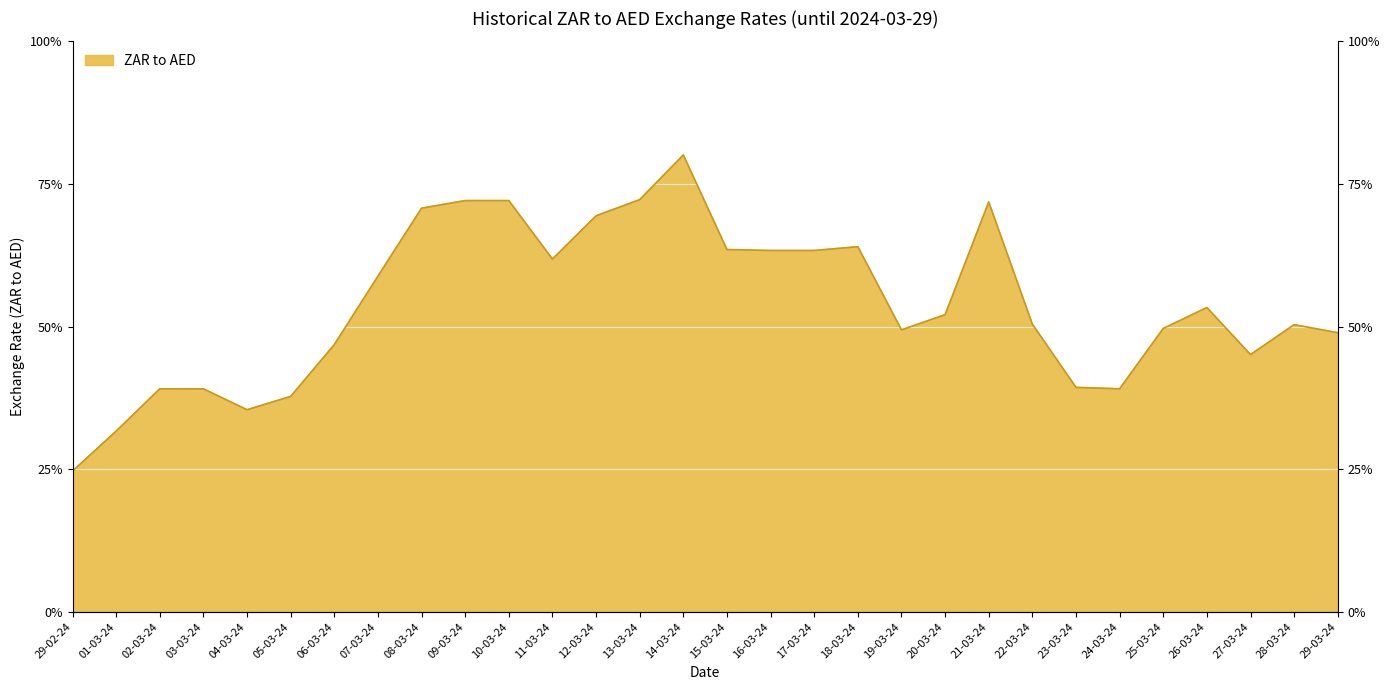

What position from the left is 11-03-24?

12